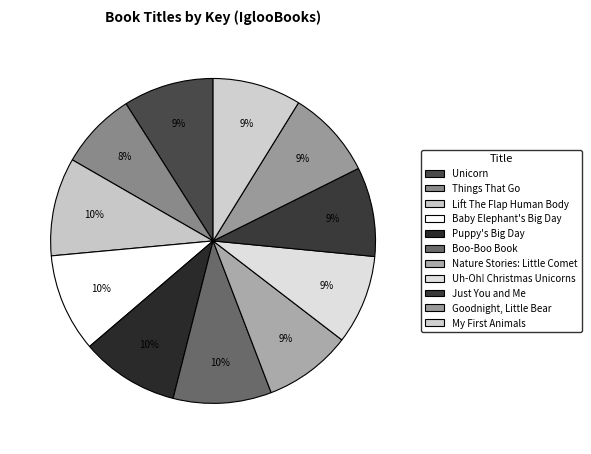

What is the change in value from Unicorn to Just You and Me?

-2281064